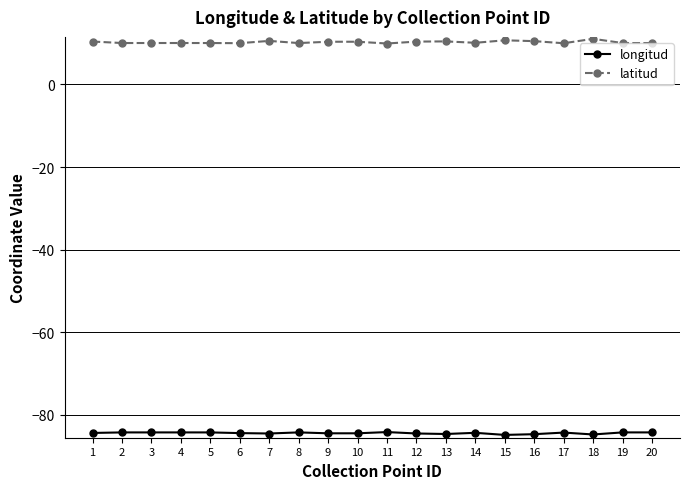

What is the value of the latitud point at the 9th from the left?

10.3